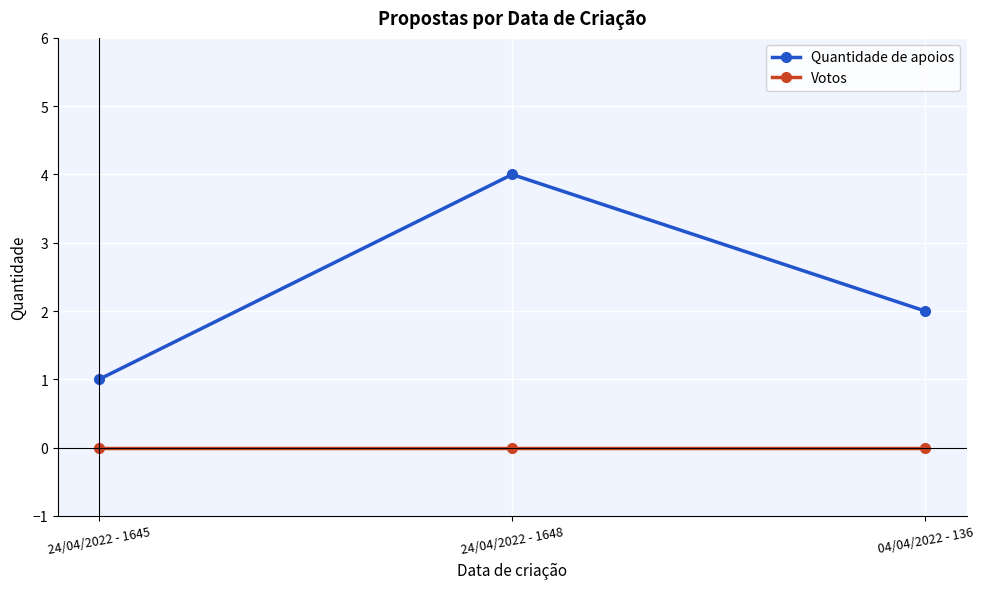

Which series changed the most between 24/04/2022 - 1645 and 04/04/2022 - 136?

Quantidade de apoios